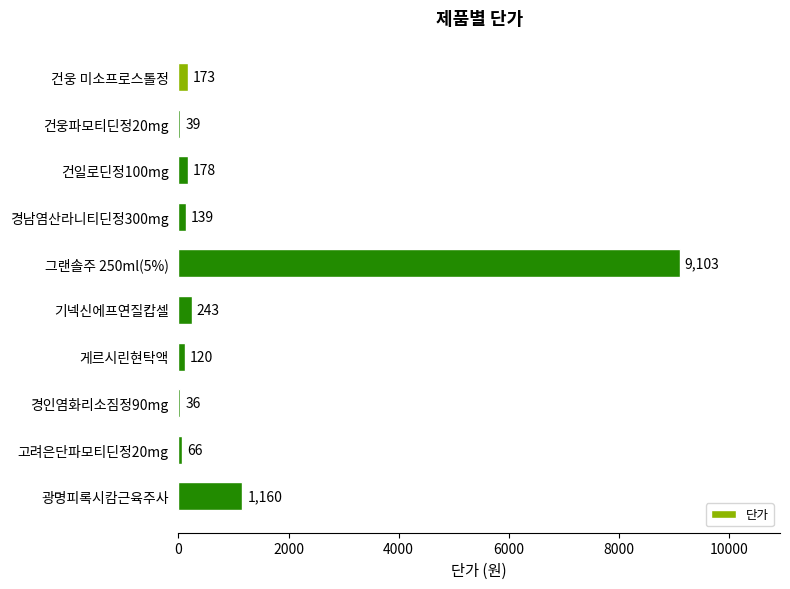

What is the change in value from 건웅 미소프로스톨정 to 고려은단파모티딘정20mg?

-107